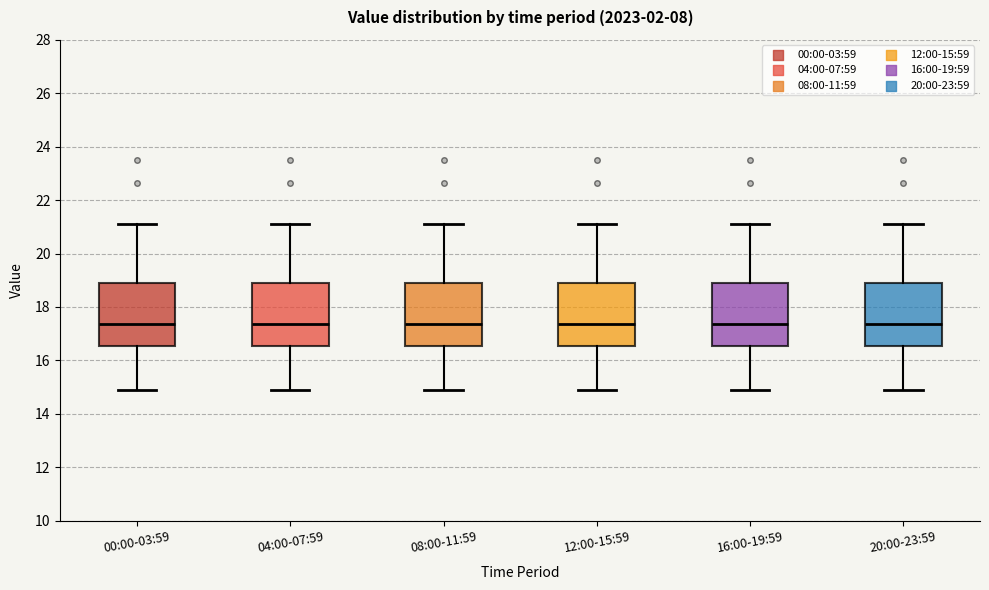

Reading left to right, transcribe this box plot: for each box, give where its median line is, the range the box spans, and where its two whiskers end, as read against the y-axis. The values are not printed on the chart, so give them approximately, as read against the axis.

00:00-03:59: median 17.4, box 16.6 to 19.0, whiskers 15.0 to 21.2
04:00-07:59: median 17.4, box 16.6 to 19.0, whiskers 15.0 to 21.2
08:00-11:59: median 17.4, box 16.6 to 19.0, whiskers 15.0 to 21.2
12:00-15:59: median 17.4, box 16.6 to 19.0, whiskers 15.0 to 21.2
16:00-19:59: median 17.4, box 16.6 to 19.0, whiskers 15.0 to 21.2
20:00-23:59: median 17.4, box 16.6 to 19.0, whiskers 15.0 to 21.2